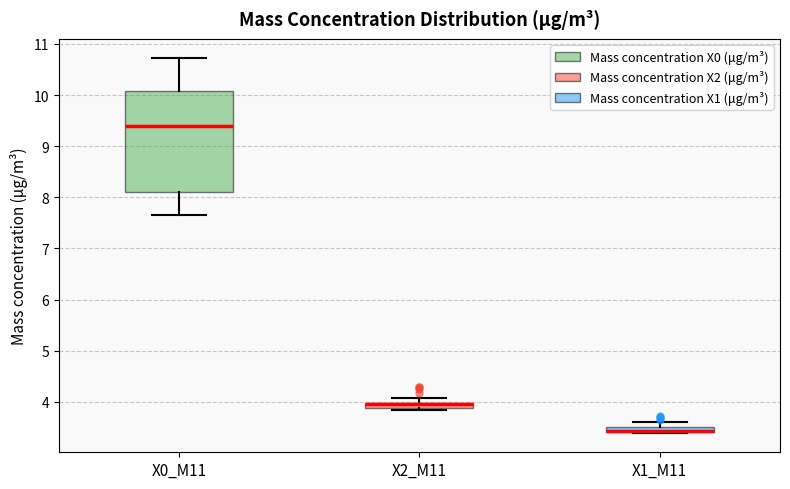

Where does the upper whisker of the box for X2_M11 end on the y-axis? The values are not printed on the chart, so give them approximately, as read against the axis.

4.1